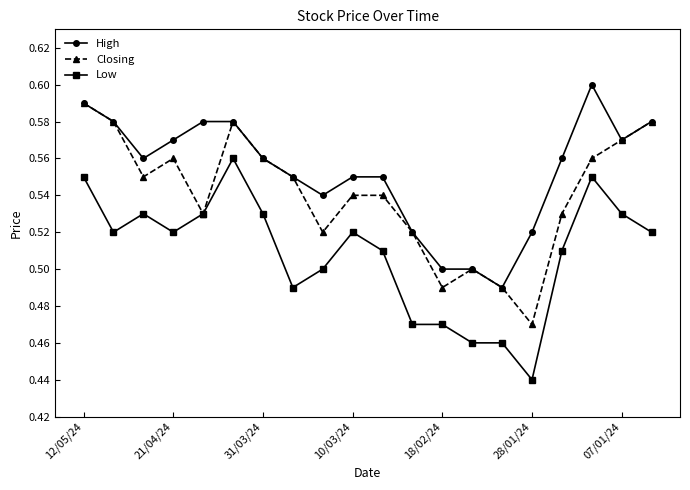

List the series in order of their peak value, highest first.

High, Closing, Low